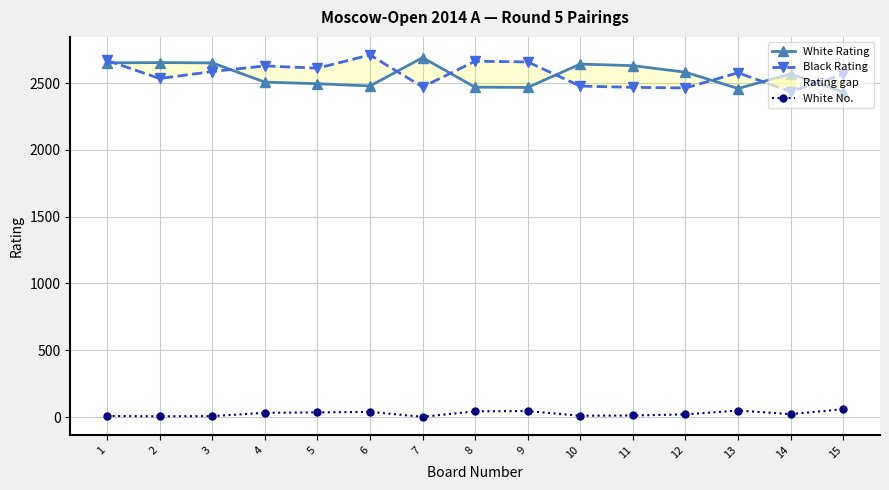

What is the total value across all series at 9?

5170